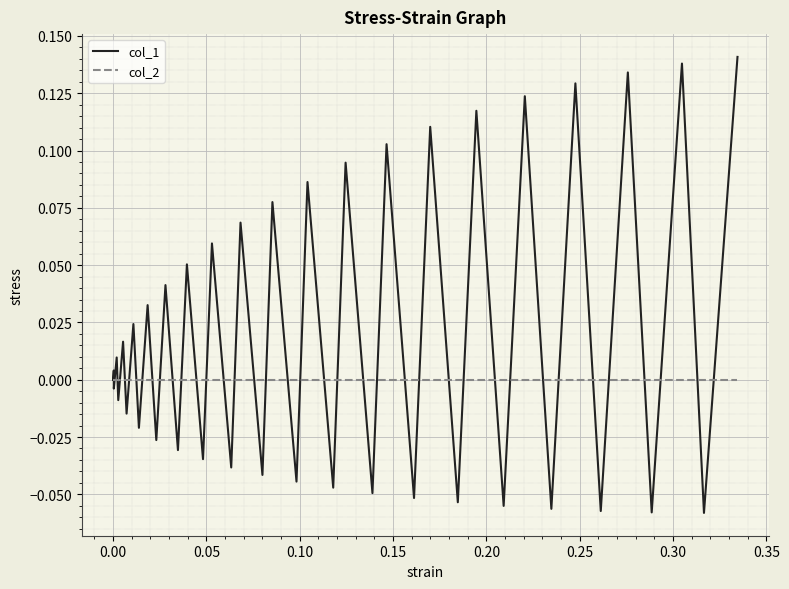

Rank the series by their average value, from highest to lowest.

col_1, col_2